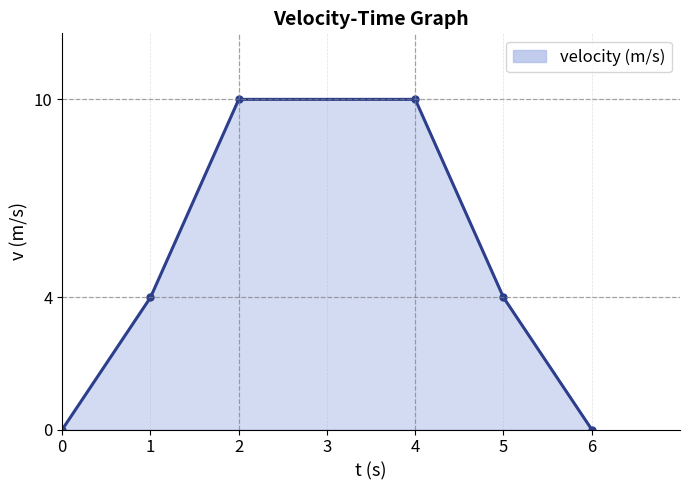

What is the difference between the maximum and second lowest values?

10